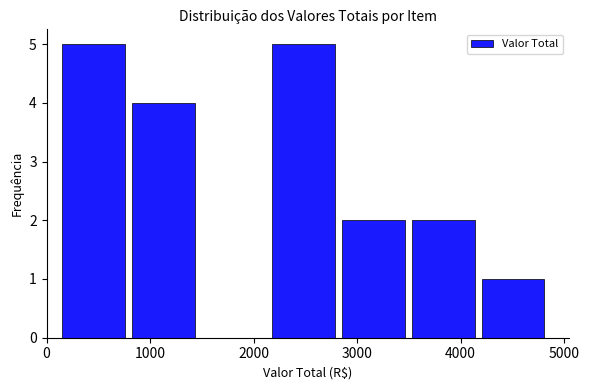

Reading left to right, transcribe this chart: for each bar, give the range it covers on the x-axis and its height. Neither the bar edges nor the heights are printed on the chart, so give them approximately, as read against the axes.

200 to 800: 5
800 to 1500: 4
1500 to 2200: 0
2200 to 2900: 5
2900 to 3500: 2
3500 to 4200: 2
4200 to 4900: 1